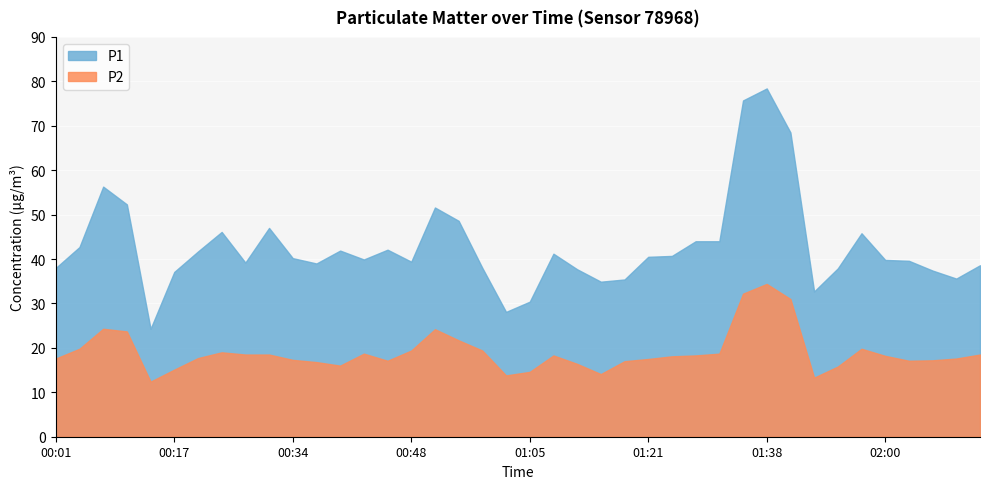

Rank the series at 01:21 from lowest to highest value.

P2, P1